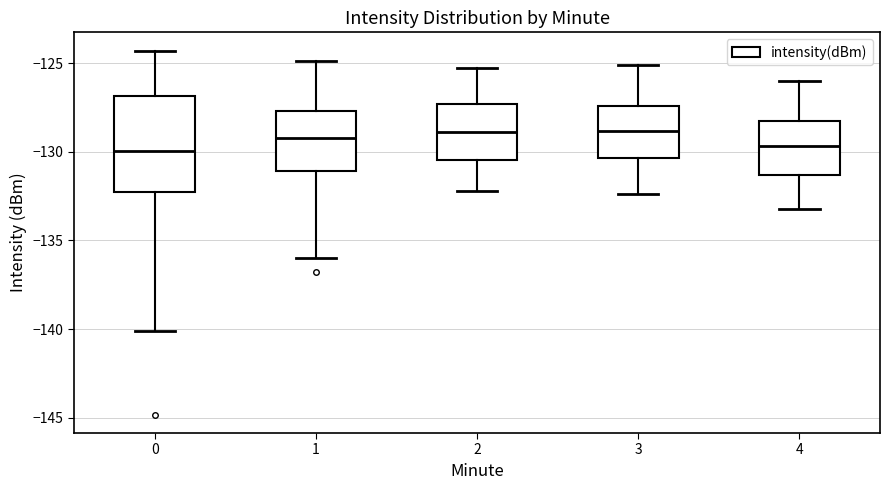

Reading left to right, read every box against the y-axis: the position of its median line, the range the box covers, and the ends of its whiskers. The values are not printed on the chart, so give them approximately, as read against the axis.

0: median -130.0, box -132.0 to -127.0, whiskers -140.0 to -124.5
1: median -129.0, box -131.0 to -127.5, whiskers -136.0 to -125.0
2: median -129.0, box -130.5 to -127.5, whiskers -132.0 to -125.5
3: median -129.0, box -130.5 to -127.5, whiskers -132.5 to -125.0
4: median -129.5, box -131.5 to -128.0, whiskers -133.0 to -126.0